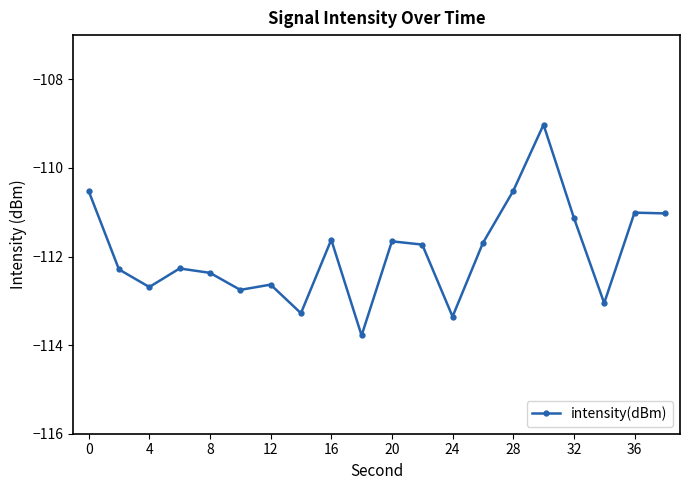

What is the minimum value shown in the chart?

-113.8